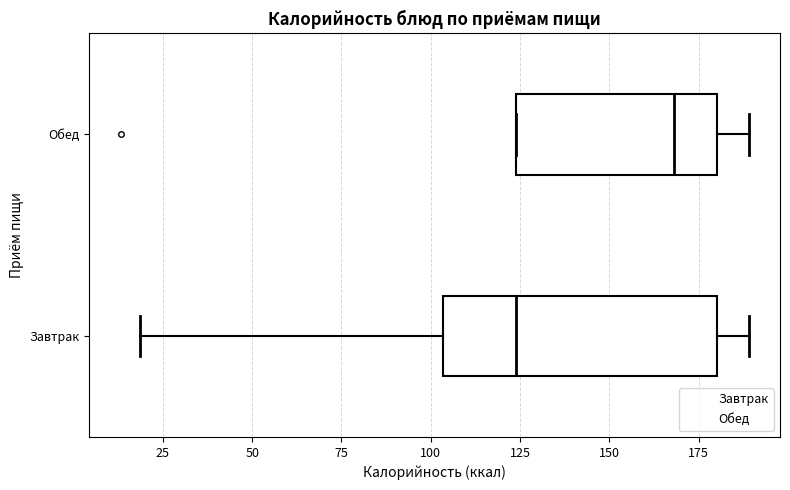

Reading bottom to top, transcribe this box plot: for each box, give where its median line is, the range the box spans, and where its two whiskers end, as read against the x-axis. The values are not printed on the chart, so give them approximately, as read against the axis.

Завтрак: median 125, box 105 to 180, whiskers 20 to 190
Обед: median 170, box 125 to 180, whiskers 125 to 190